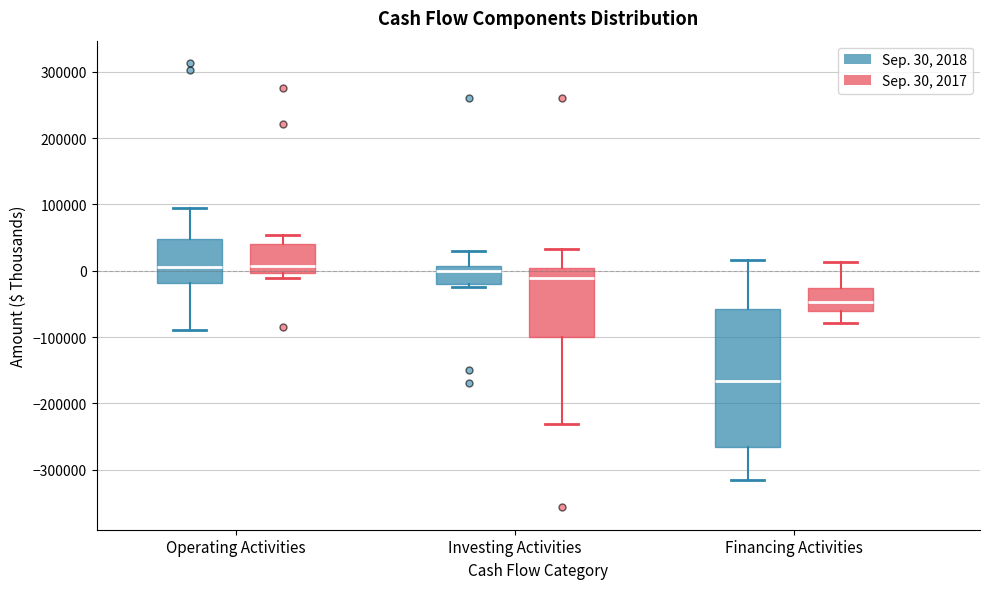

Which box is the tallest, from its lower edge to its upper edge?

Financing Activities (Sep. 30, 2018)